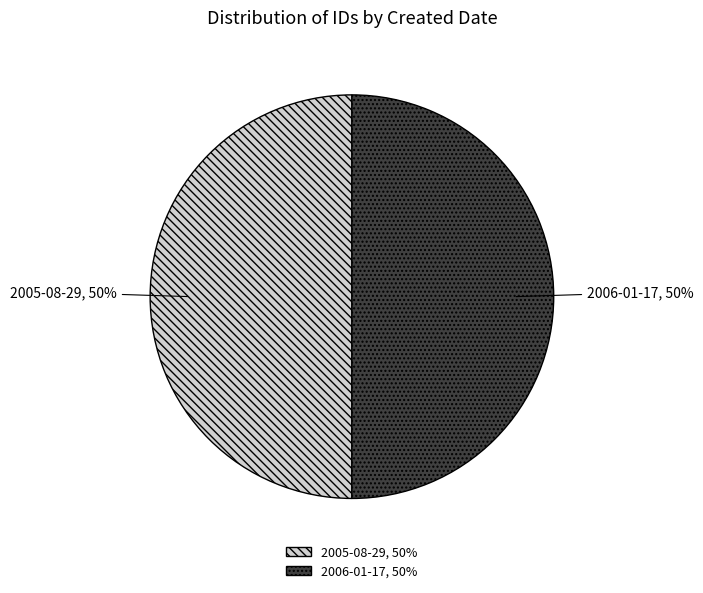

Combined, do 2005-08-29 and 2006-01-17 account for over 50%?

Yes